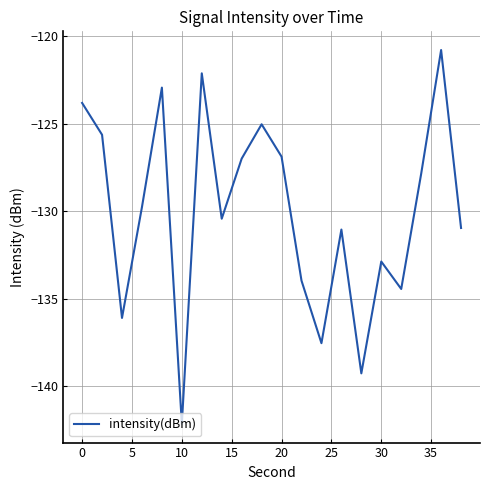

What is the greatest value displayed?

-120.8